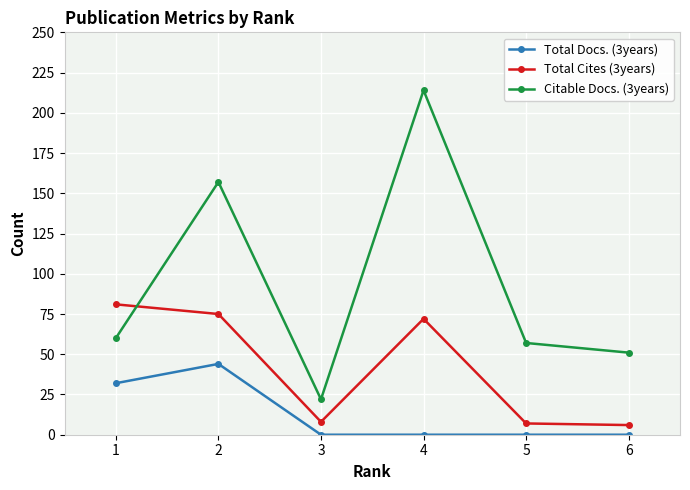

How many lines are shown in the chart?

3